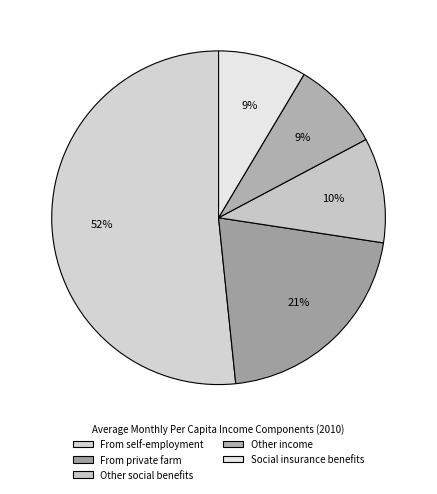

To the nearest percent, what portion does Social insurance benefits represent?

9%